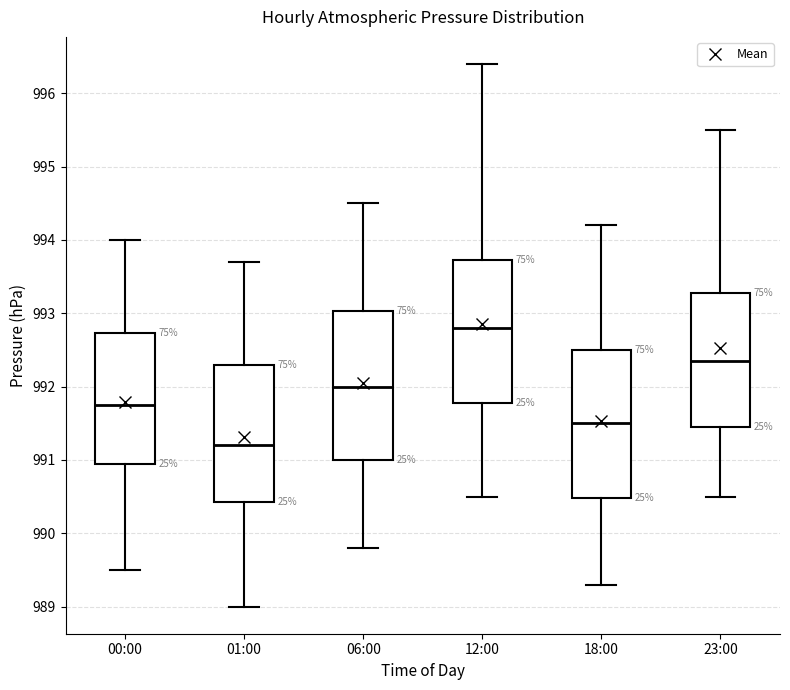

Reading left to right, transcribe this box plot: for each box, give where its median line is, the range the box spans, and where its two whiskers end, as read against the y-axis. The values are not printed on the chart, so give them approximately, as read against the axis.

00:00: median 991.8, box 991.0 to 992.7, whiskers 989.5 to 994.0
01:00: median 991.2, box 990.4 to 992.3, whiskers 989.0 to 993.7
06:00: median 992.0, box 991.0 to 993.0, whiskers 989.8 to 994.5
12:00: median 992.8, box 991.8 to 993.7, whiskers 990.5 to 996.4
18:00: median 991.5, box 990.5 to 992.5, whiskers 989.3 to 994.2
23:00: median 992.4, box 991.5 to 993.3, whiskers 990.5 to 995.5